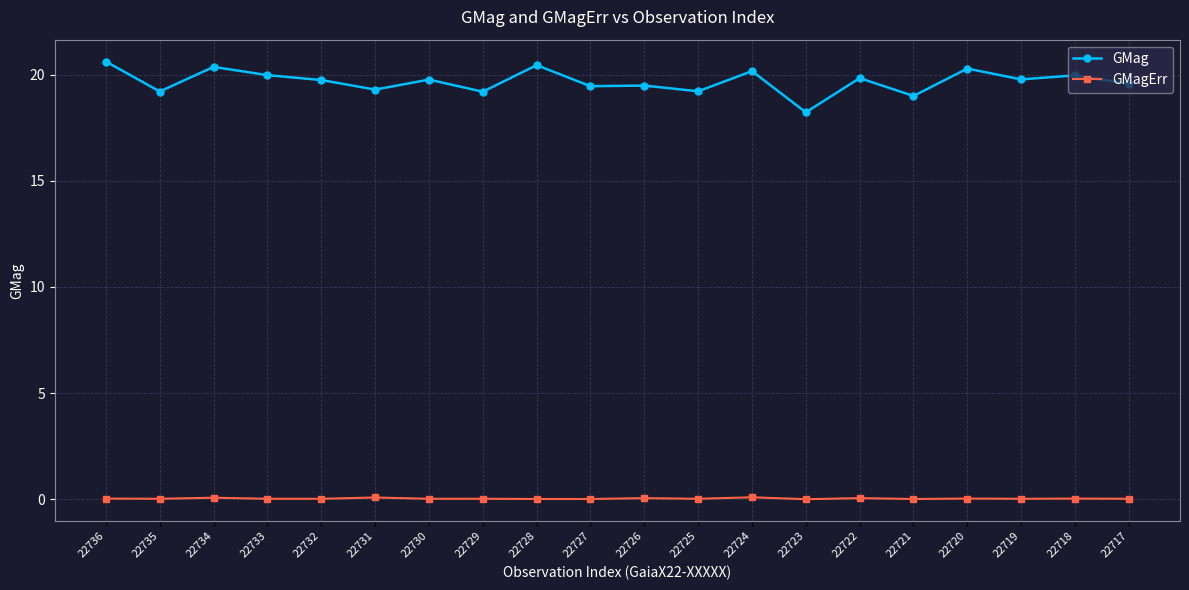

True or false: GMagErr and GMag cross at least once.

False